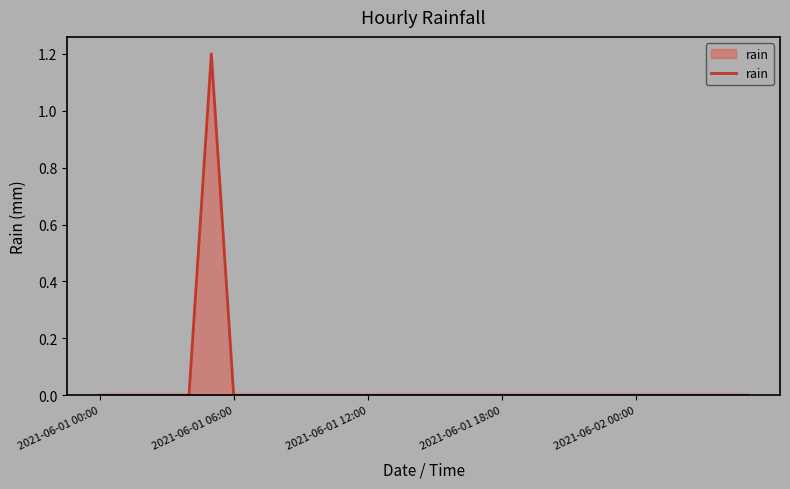

What is the difference between the maximum and minimum values?

1.2